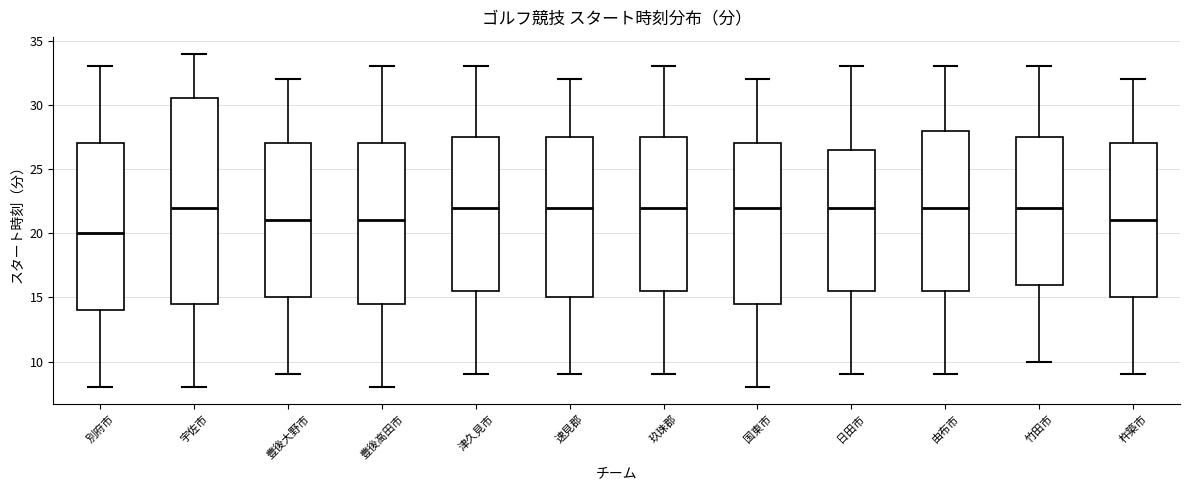

Where does the upper whisker of the box for 杵築市 end on the y-axis? The values are not printed on the chart, so give them approximately, as read against the axis.

32.0